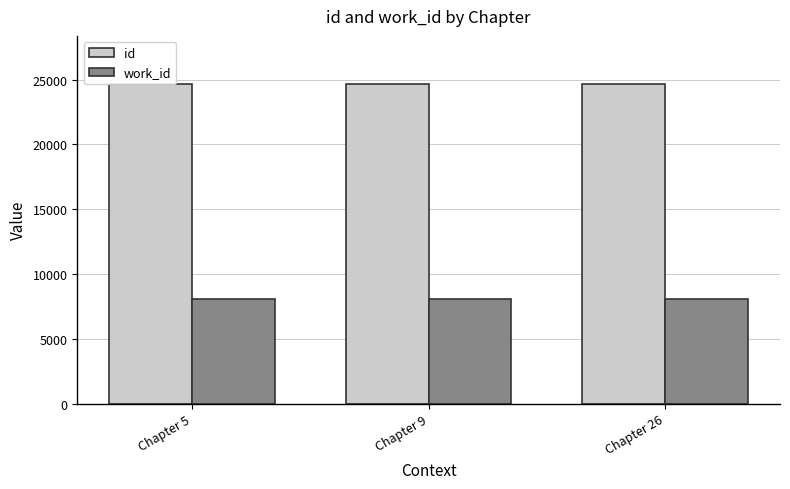

True or false: id has a value of 24633 at Chapter 5.

True